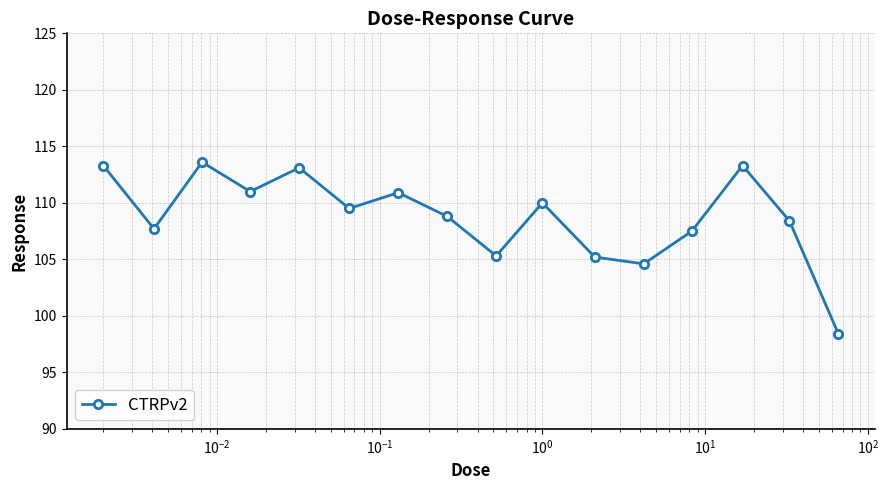

How many data points does each series have?

16